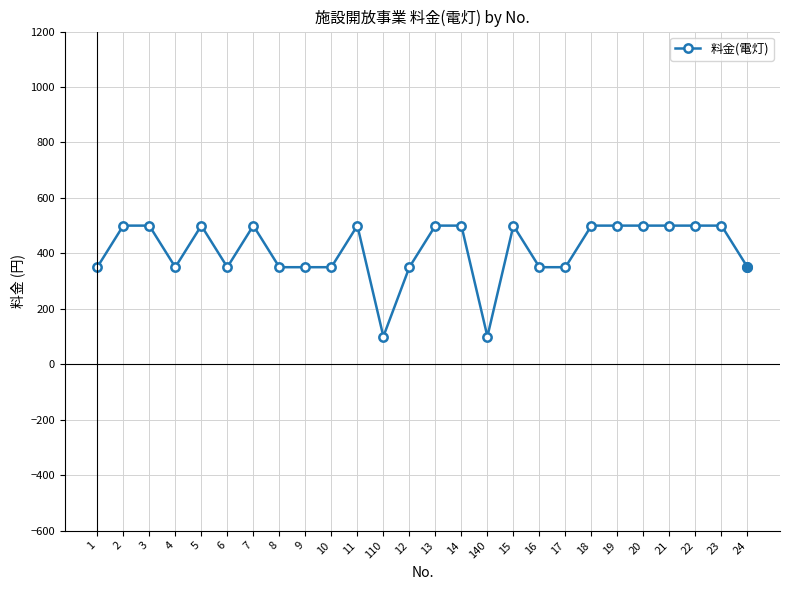

What is the ratio of the value at 5 to the value at 19?

1.0